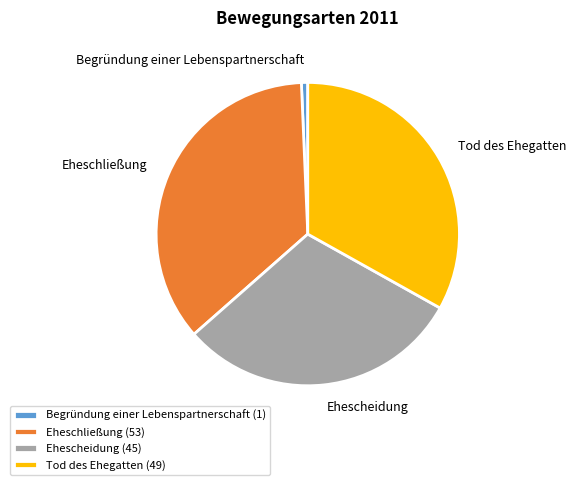

True or false: Tod des Ehegatten accounts for 22% of the total.

False